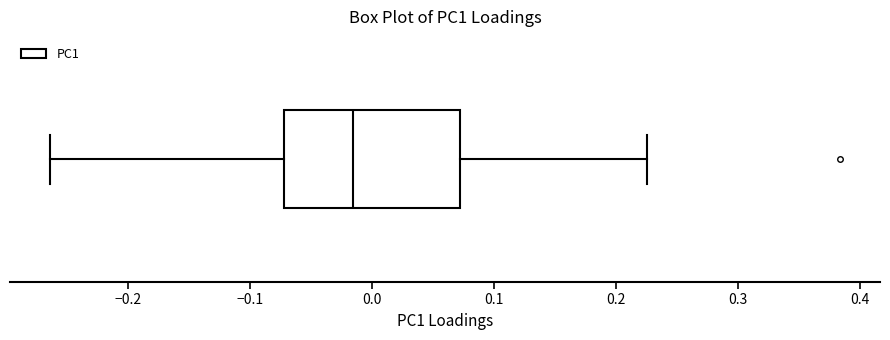

Transcribe this box plot: give where the median line is, the range the box spans, and where the two whiskers end, as read against the x-axis. The values are not printed on the chart, so give them approximately, as read against the axis.

median -0.02, box -0.07 to 0.07, whiskers -0.26 to 0.23